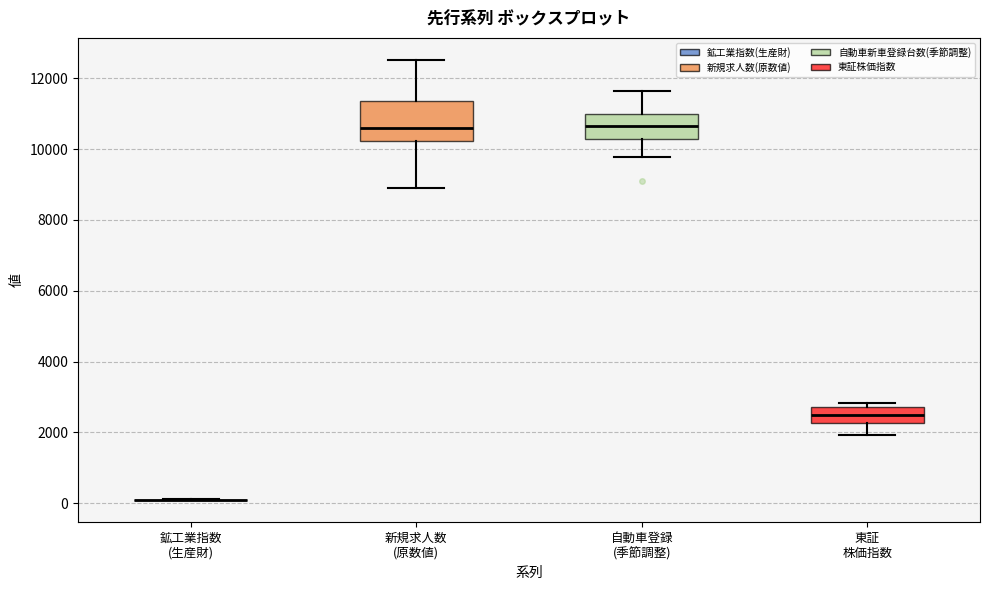

Where is the upper edge of the box for 東証 株価指数 on the y-axis? The values are not printed on the chart, so give them approximately, as read against the axis.

2800